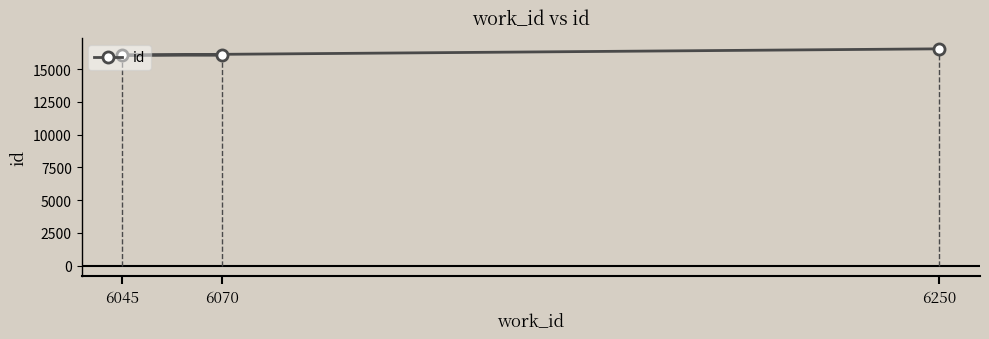

List the labels in order of value, smallest first.

6070, 6045, 6250